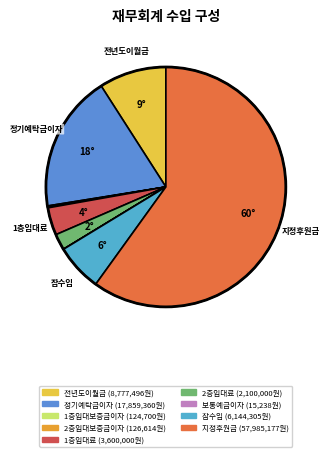

Rank the categories by value from lowest to highest.

보통예금이자, 1층임대보증금이자, 2층임대보증금이자, 2층임대료, 1층임대료, 잡수입, 전년도이월금, 정기예탁금이자, 지정후원금